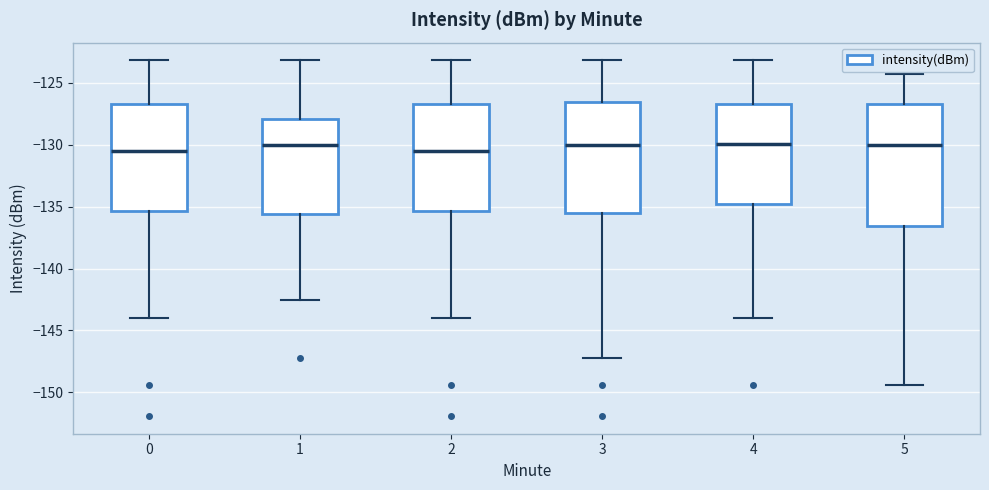

Where is the lower edge of the box at x = 3 on the y-axis? The values are not printed on the chart, so give them approximately, as read against the axis.

-135.5